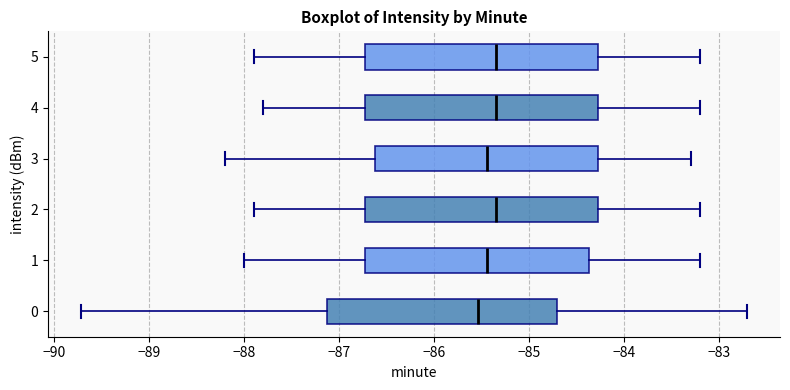

Reading bottom to top, read every box against the x-axis: the position of its median line, the range the box covers, and the ends of its whiskers. The values are not printed on the chart, so give them approximately, as read against the axis.

0: median -85.5, box -87.1 to -84.7, whiskers -89.7 to -82.7
1: median -85.4, box -86.7 to -84.4, whiskers -88.0 to -83.2
2: median -85.3, box -86.7 to -84.3, whiskers -87.9 to -83.2
3: median -85.4, box -86.6 to -84.3, whiskers -88.2 to -83.3
4: median -85.3, box -86.7 to -84.3, whiskers -87.8 to -83.2
5: median -85.3, box -86.7 to -84.3, whiskers -87.9 to -83.2